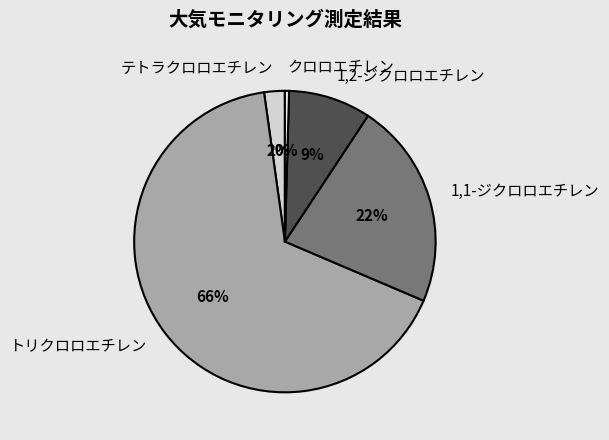

Do 1,2-ジクロロエチレン and トリクロロエチレン together represent more than half of the pie?

Yes